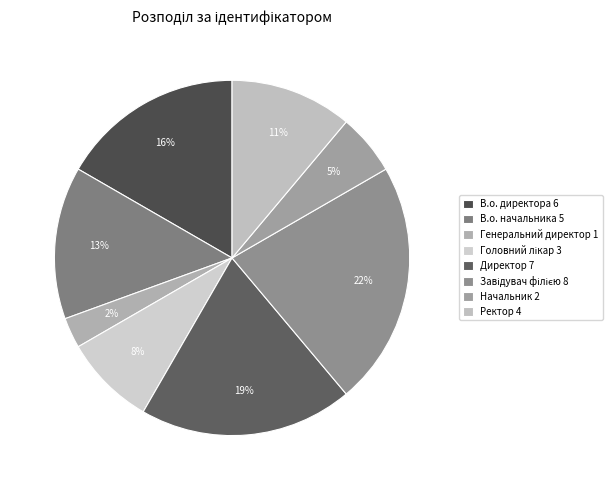

True or false: Головний лікар accounts for 8% of the total.

True